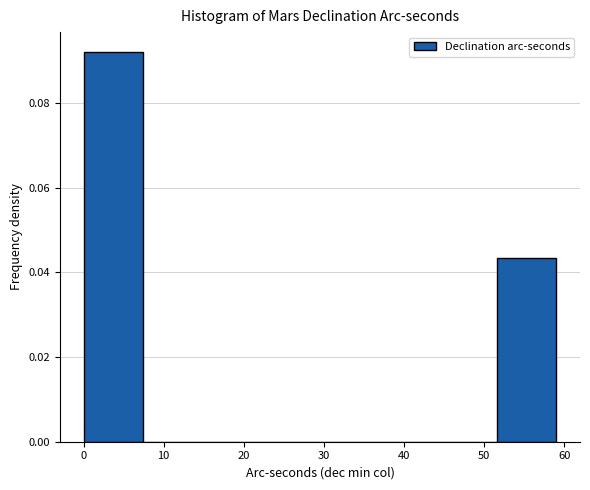

Reading left to right, transcribe this chart: for each bar, give the range it covers on the x-axis and its height. Neither the bar edges nor the heights are printed on the chart, so give them approximately, as read against the axes.

0 to 7: 0.092
7 to 15: 0
15 to 22: 0
22 to 30: 0
30 to 37: 0
37 to 44: 0
44 to 52: 0
52 to 59: 0.044